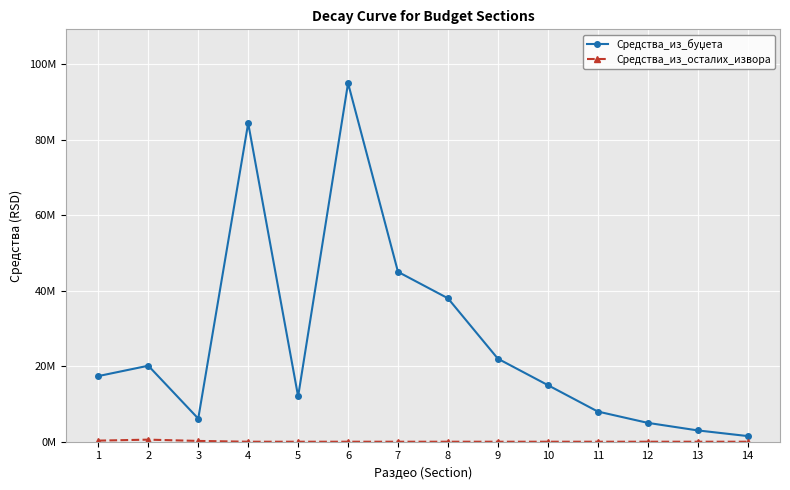

True or false: Средства_из_осталих_извора and Средства_из_буџета intersect in this chart.

False